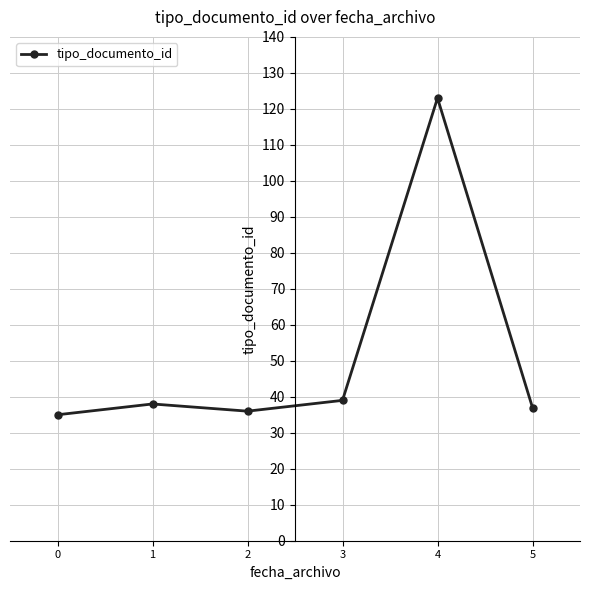

True or false: the data has more than 1 interior local peaks.

True